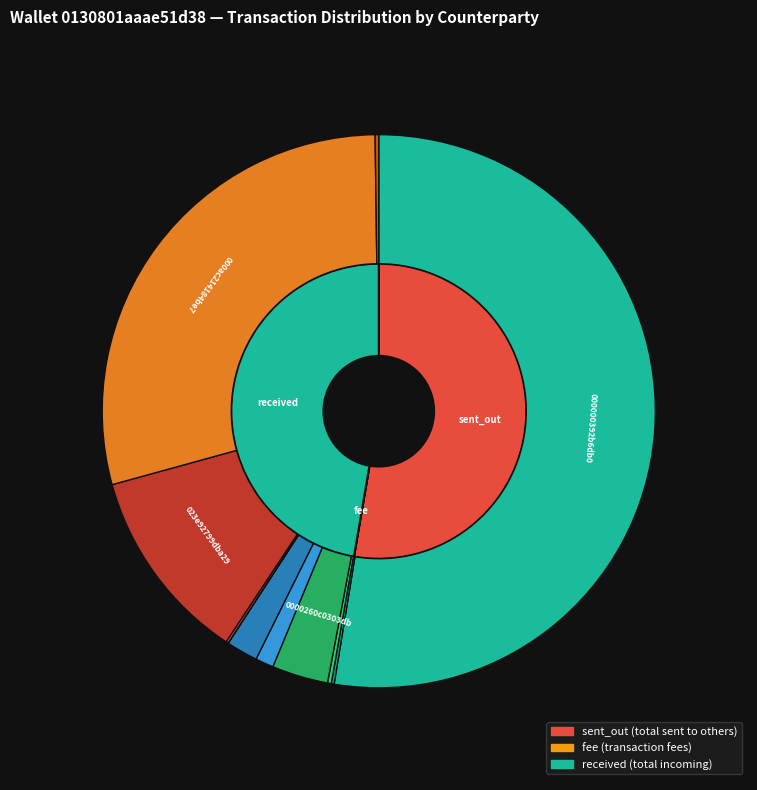

Count the number of slices in the pie.

12